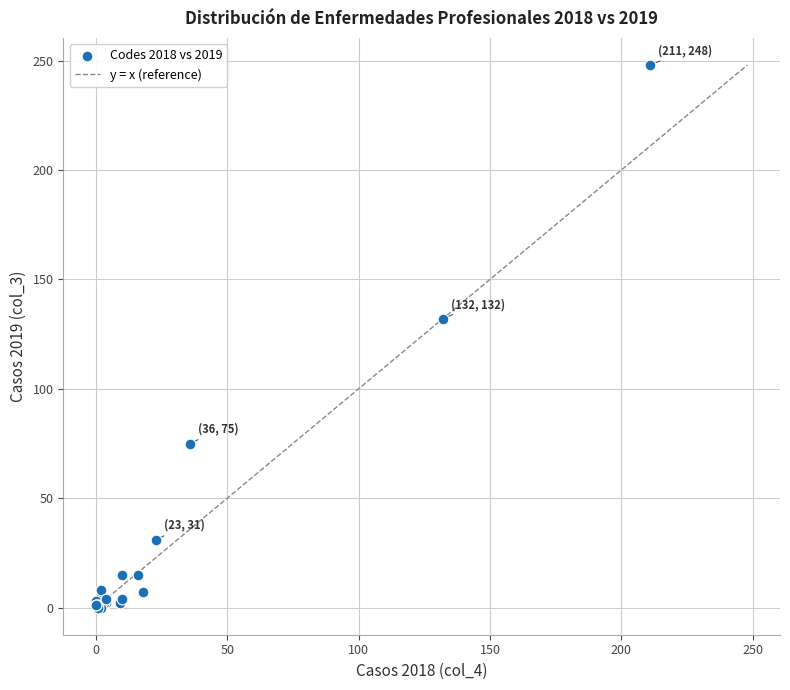

What Y value in the scatter plot is closest to 124?

132